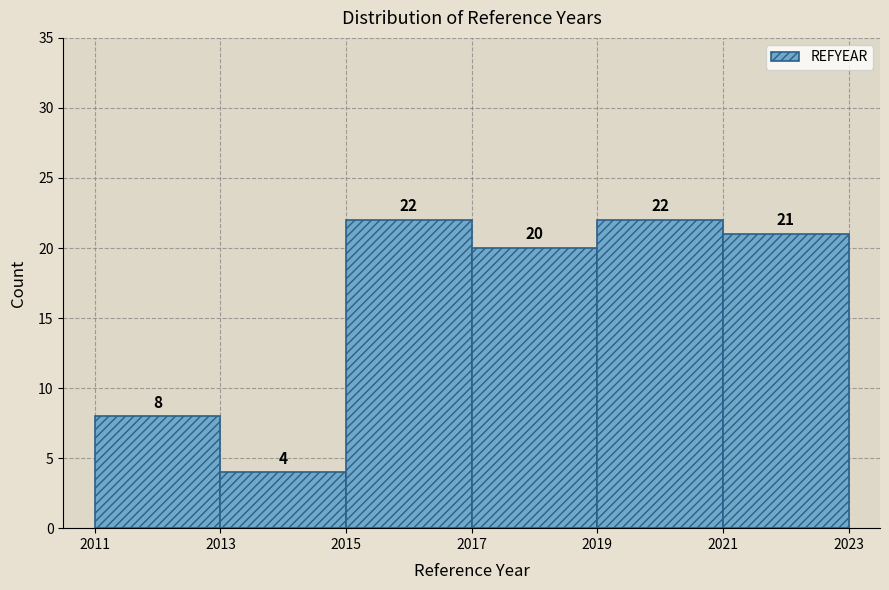

How tall is the bar that spans 2019 to 2021 on the x-axis?

22